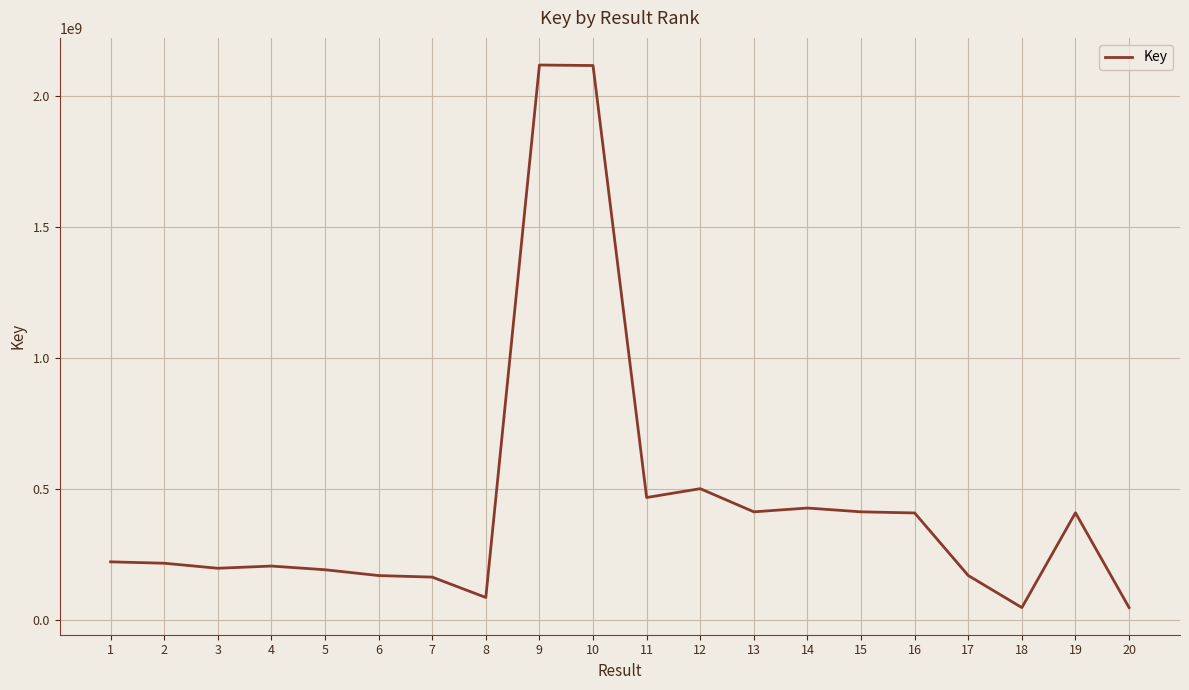

True or false: there are more than 2 points higher than both neighbors.

True